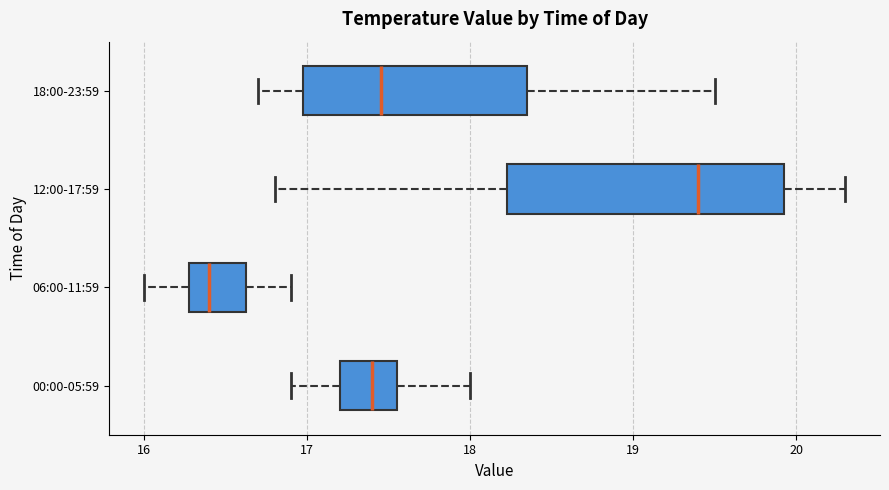

Which box has the furthest to the right median line?

12:00-17:59